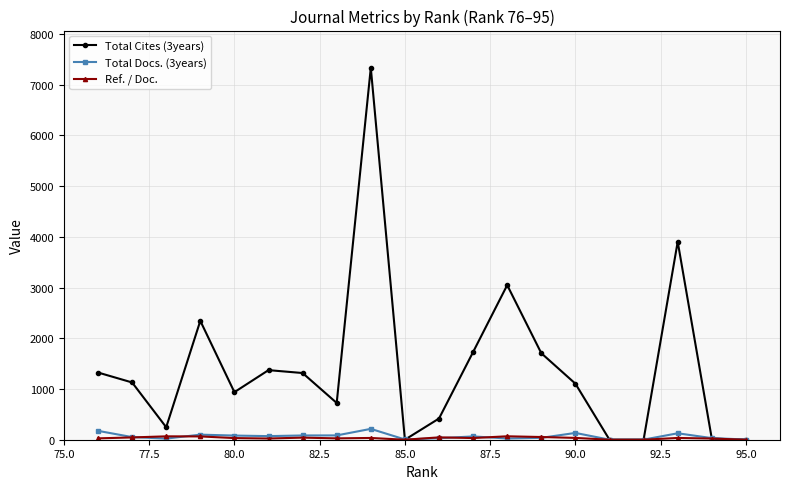

What is the highest value of the Ref. / Doc. series?

67.7